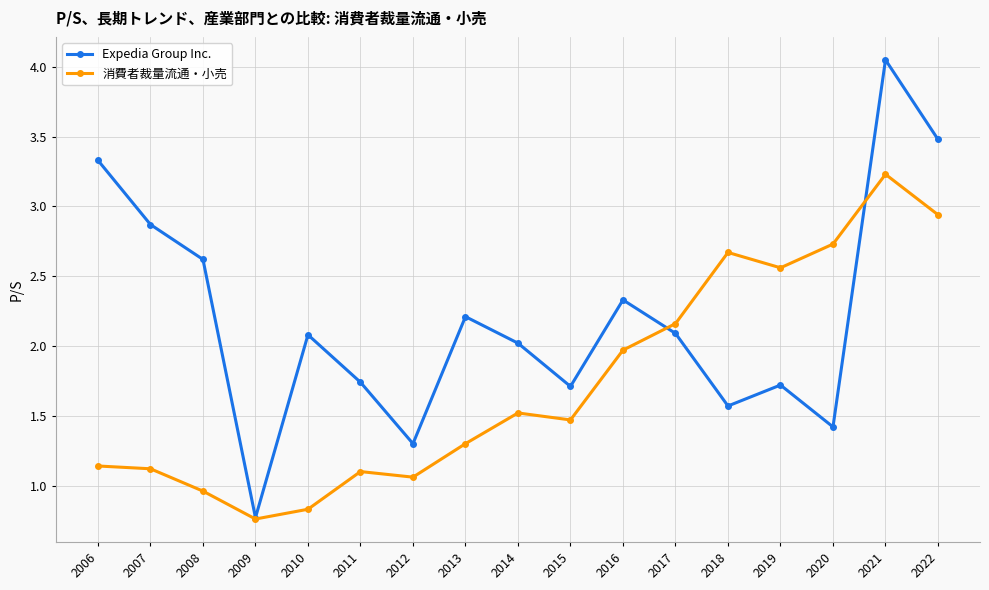

At which label does 消費者裁量流通・小売 reach its peak?

2021